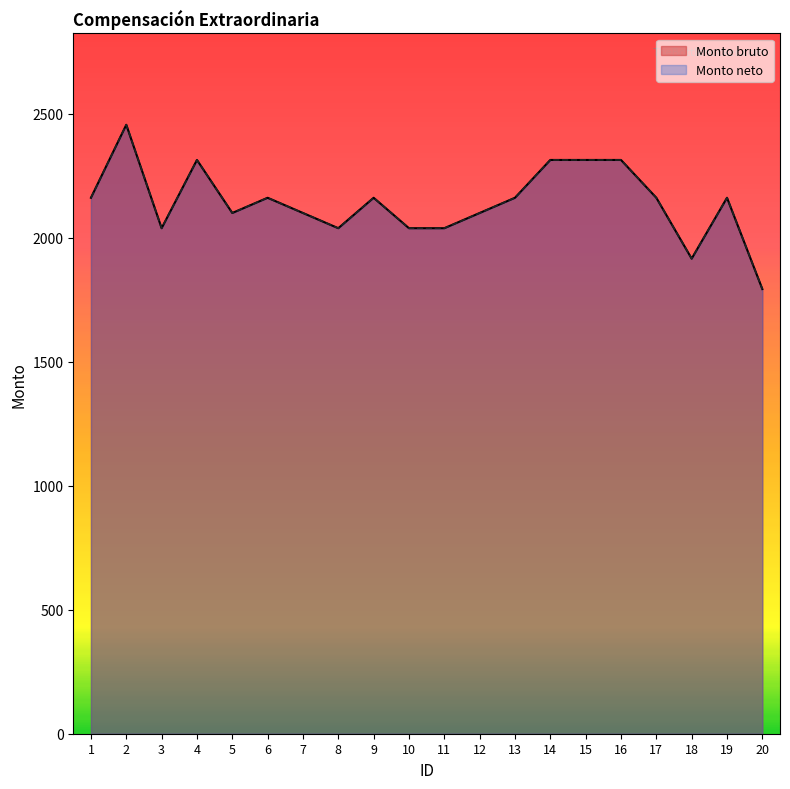

True or false: Monto neto and Monto bruto intersect in this chart.

False